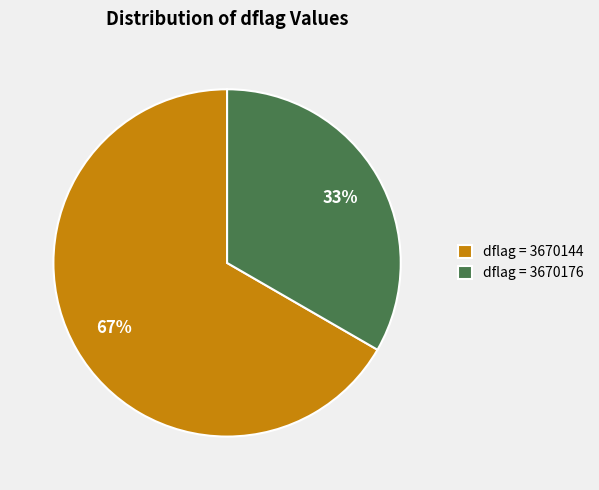

Count the number of slices in the pie.

2